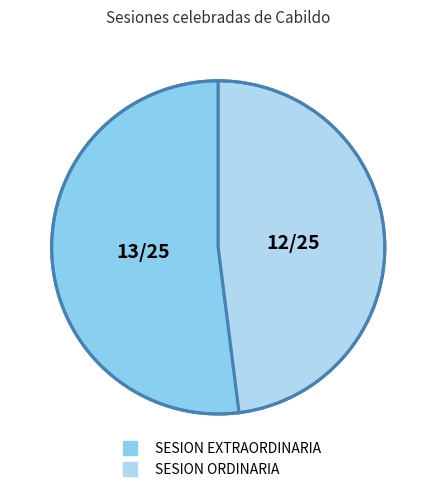

Does any single category account for the majority?

Yes